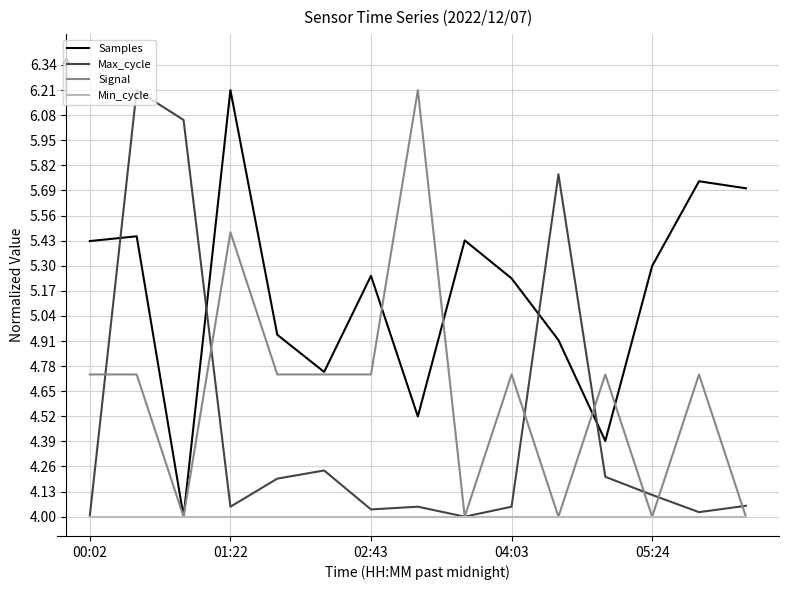

True or false: Max_cycle and Samples cross at least once.

True